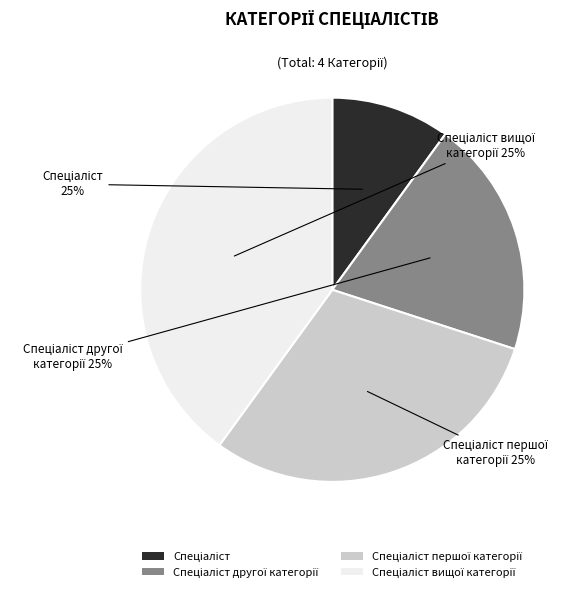

Does any single category account for the majority?

No